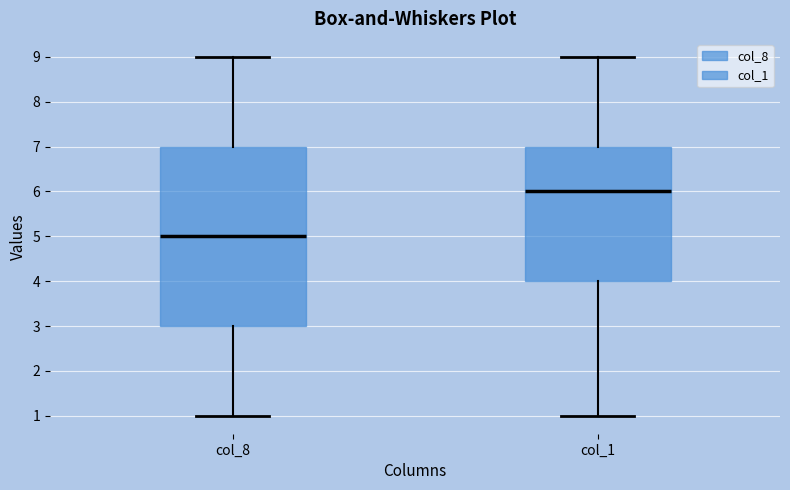

Reading left to right, read every box against the y-axis: the position of its median line, the range the box covers, and the ends of its whiskers. The values are not printed on the chart, so give them approximately, as read against the axis.

col_8: median 5, box 3 to 7, whiskers 1 to 9
col_1: median 6, box 4 to 7, whiskers 1 to 9